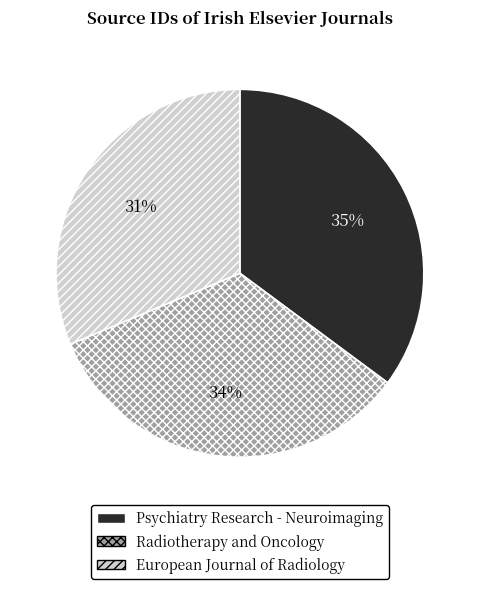

What is the smallest slice in the pie chart?

European Journal of Radiology